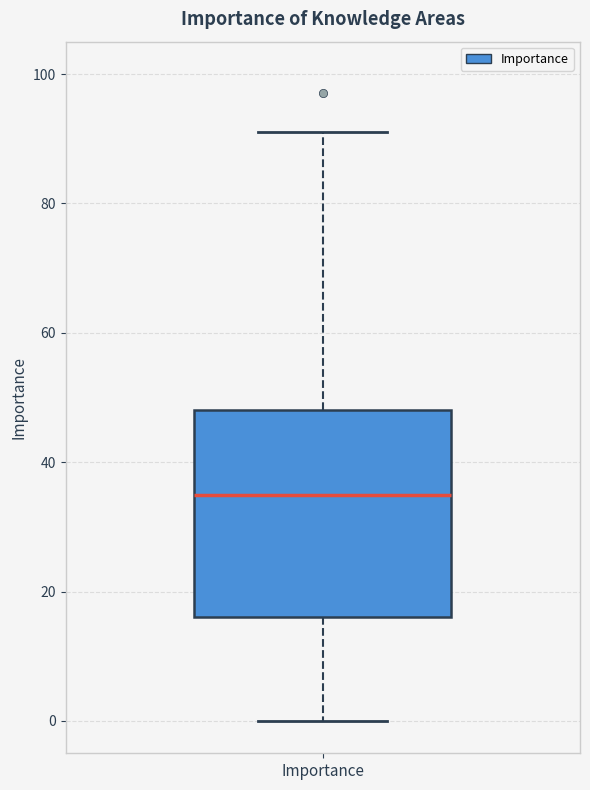

Transcribe this box plot: give where the median line is, the range the box spans, and where the two whiskers end, as read against the y-axis. The values are not printed on the chart, so give them approximately, as read against the axis.

median 36, box 16 to 48, whiskers 0 to 92